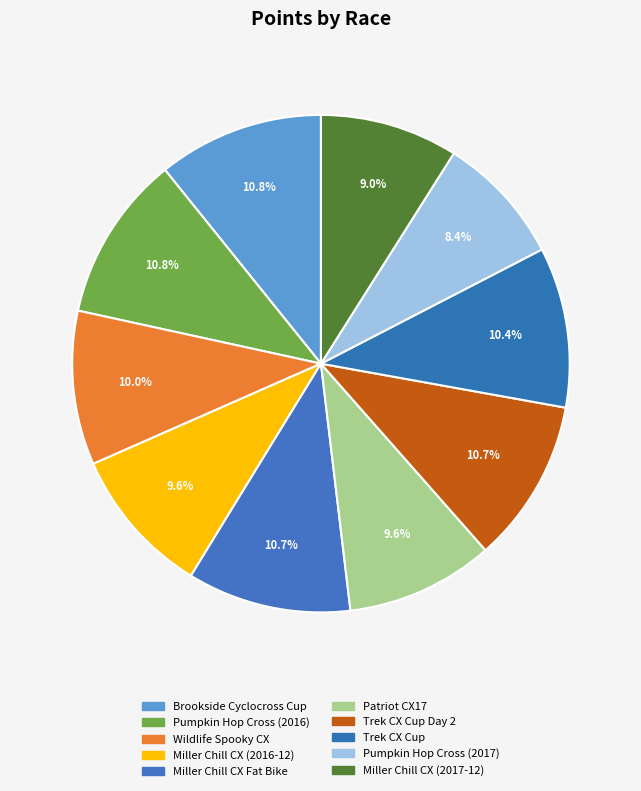

To the nearest percent, what portion does Trek CX Cup represent?

10%